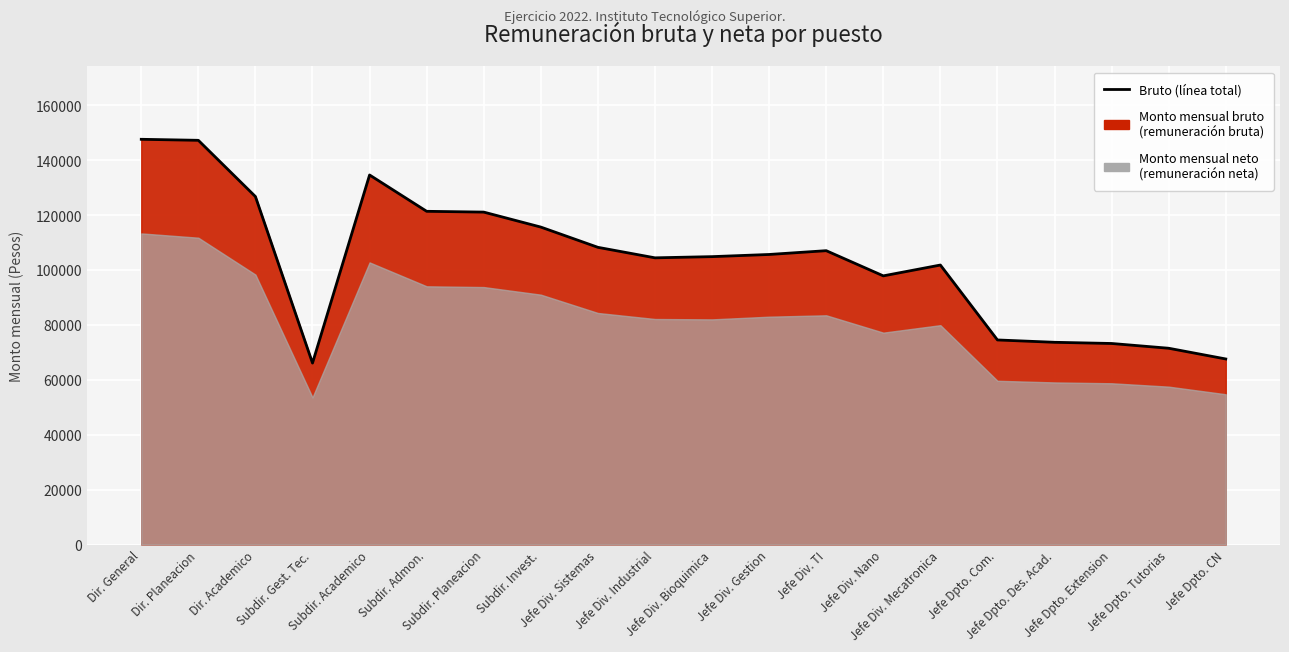

The value at Jefe Div. Nano is 97868.4. True or false?

True